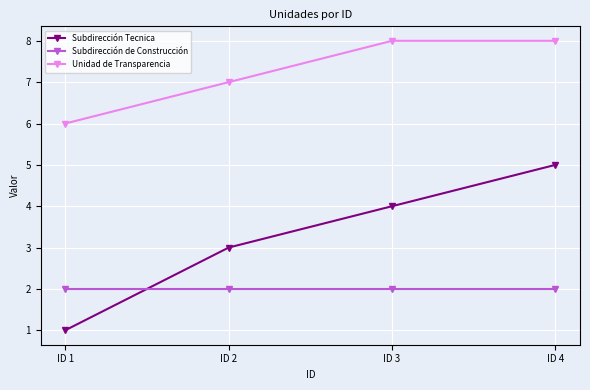

What are all the series names shown in the legend?

Subdirección Tecnica, Subdirección de Construcción, Unidad de Transparencia